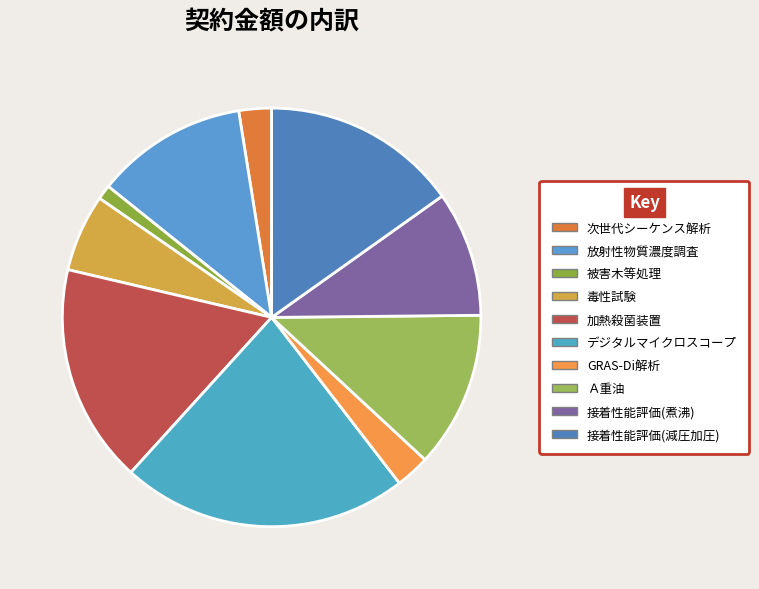

Is Ａ重油 the majority of the pie?

No